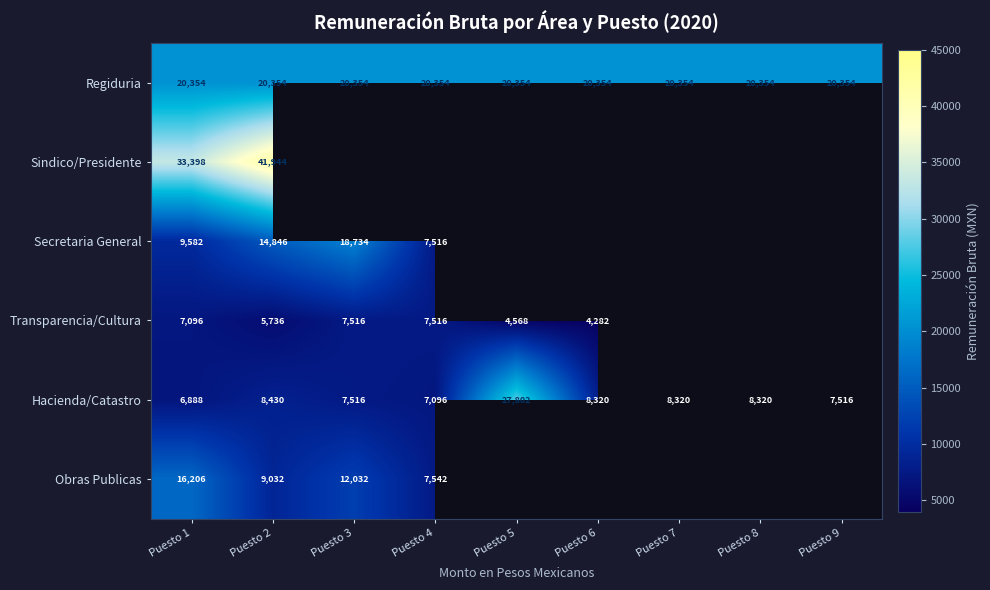

The Secretaria General series shows 33392 at Puesto 3. True or false?

False